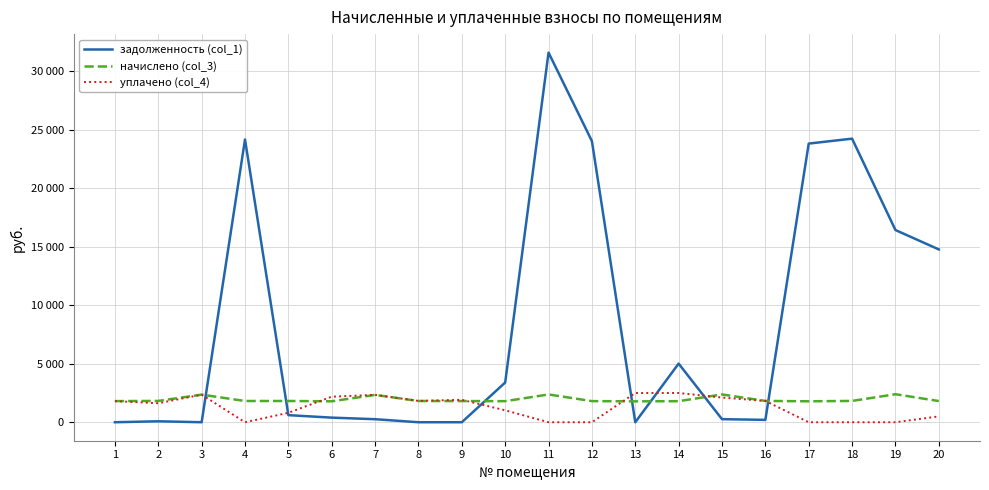

Is this an area chart (filled region under the line)?

No